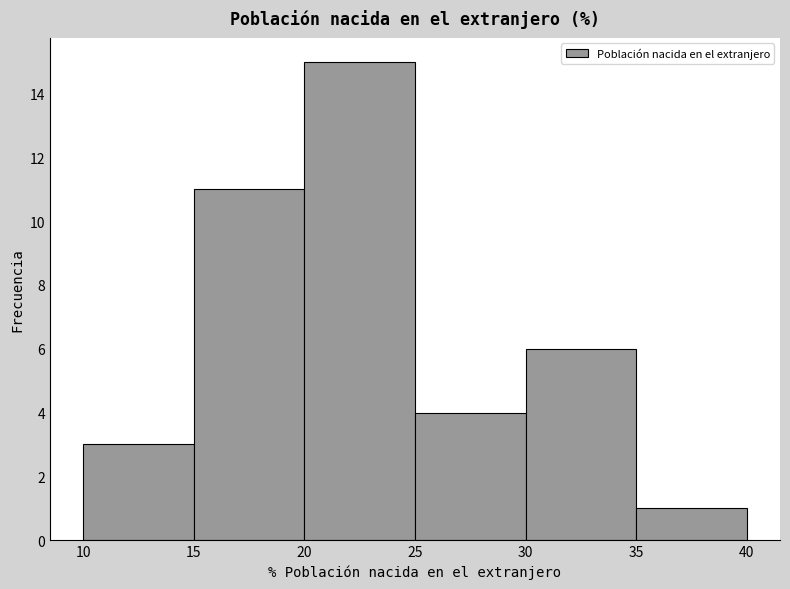

What is the height of the bar covering 25 to 30 on the x-axis? The values are not printed on the chart, so give them approximately, as read against the axis.

4